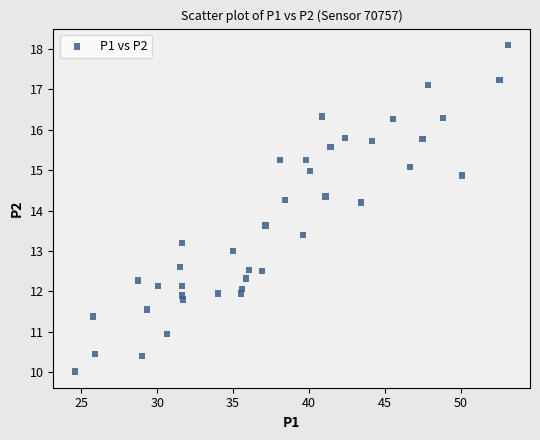

What is the range of X values (max minus min)?

28.6